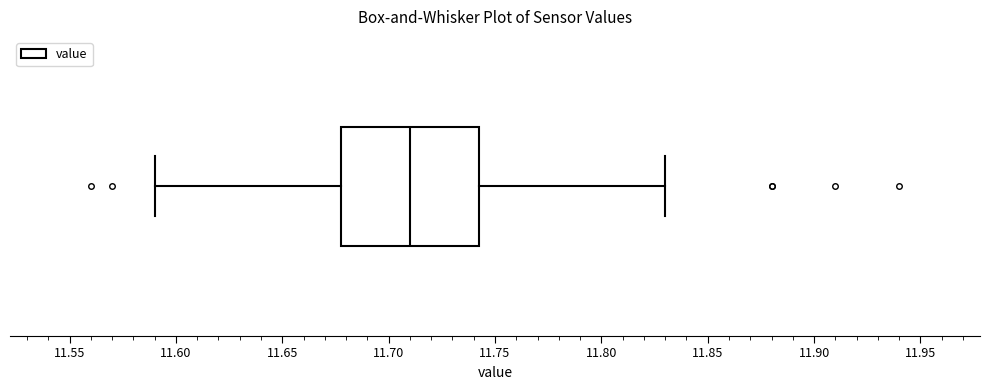

Where does the right whisker of the box end on the x-axis? The values are not printed on the chart, so give them approximately, as read against the axis.

11.830